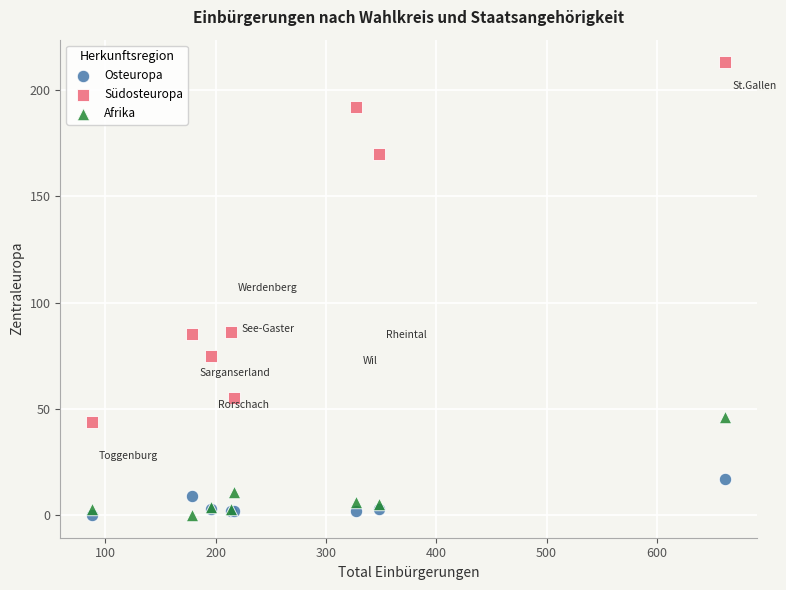

What are all the series names shown in the legend?

Osteuropa, Südosteuropa, Afrika